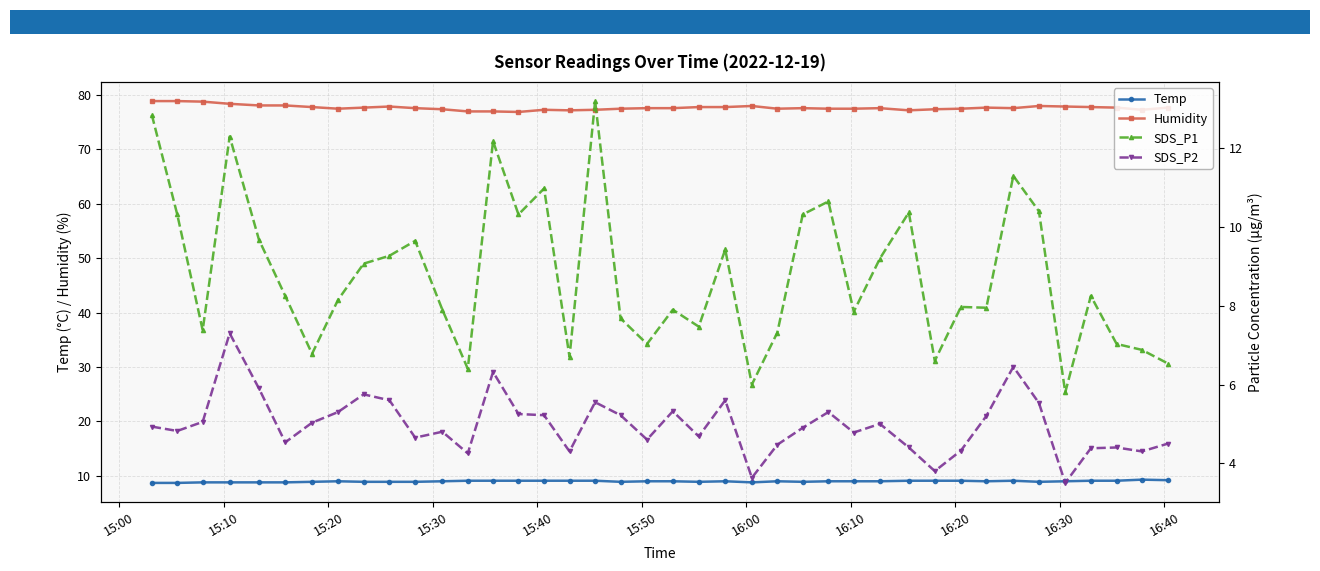

True or false: Temp has more than 0 points higher than both neighbors.

True